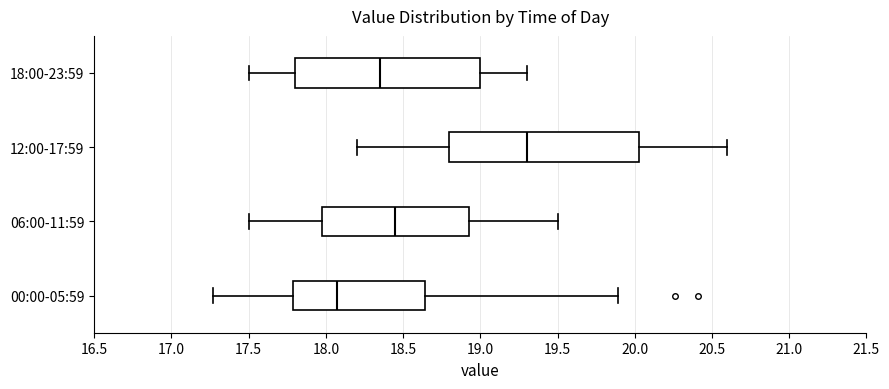

Reading bottom to top, read every box against the x-axis: the position of its median line, the range the box covers, and the ends of its whiskers. The values are not printed on the chart, so give them approximately, as read against the axis.

00:00-05:59: median 18.05, box 17.80 to 18.65, whiskers 17.25 to 19.90
06:00-11:59: median 18.45, box 18.00 to 18.95, whiskers 17.50 to 19.50
12:00-17:59: median 19.30, box 18.80 to 20.05, whiskers 18.20 to 20.60
18:00-23:59: median 18.35, box 17.80 to 19.00, whiskers 17.50 to 19.30